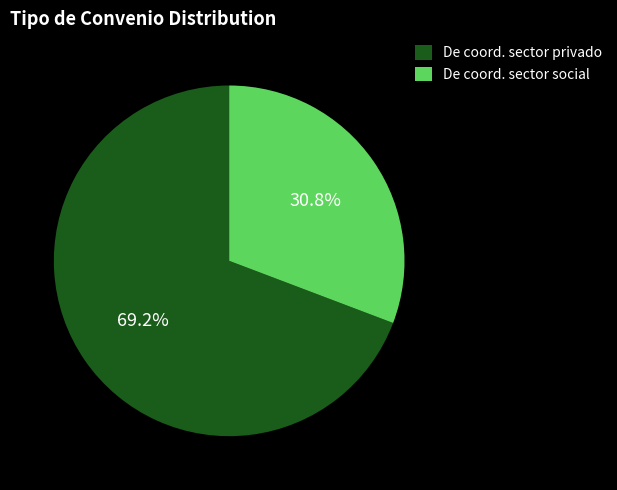

Between De coord. sector social and De coord. sector privado, which is larger?

De coord. sector privado